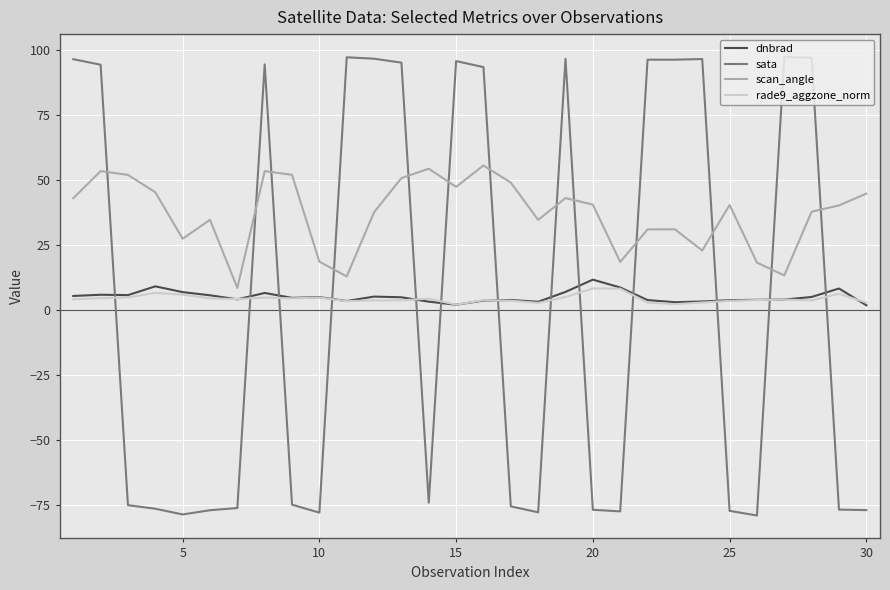

Which series has the largest total across all categories?

scan_angle